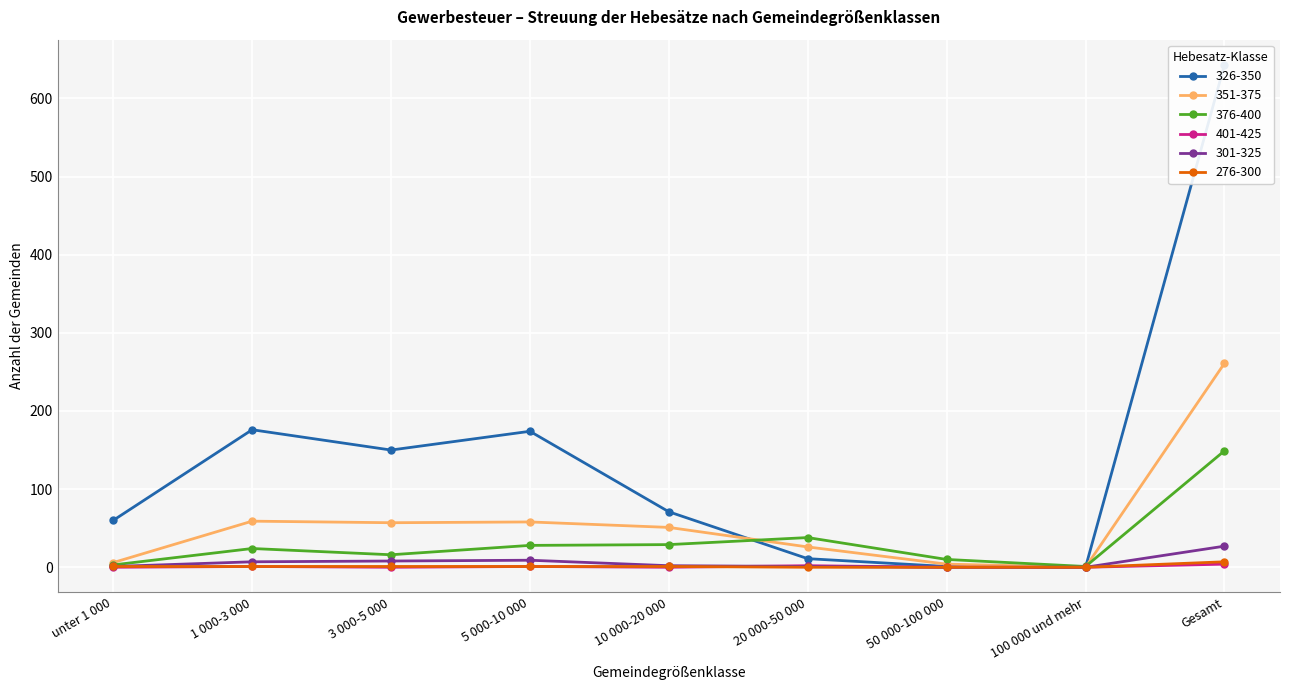

How many intersections are there between 376-400 and 326-350?

2